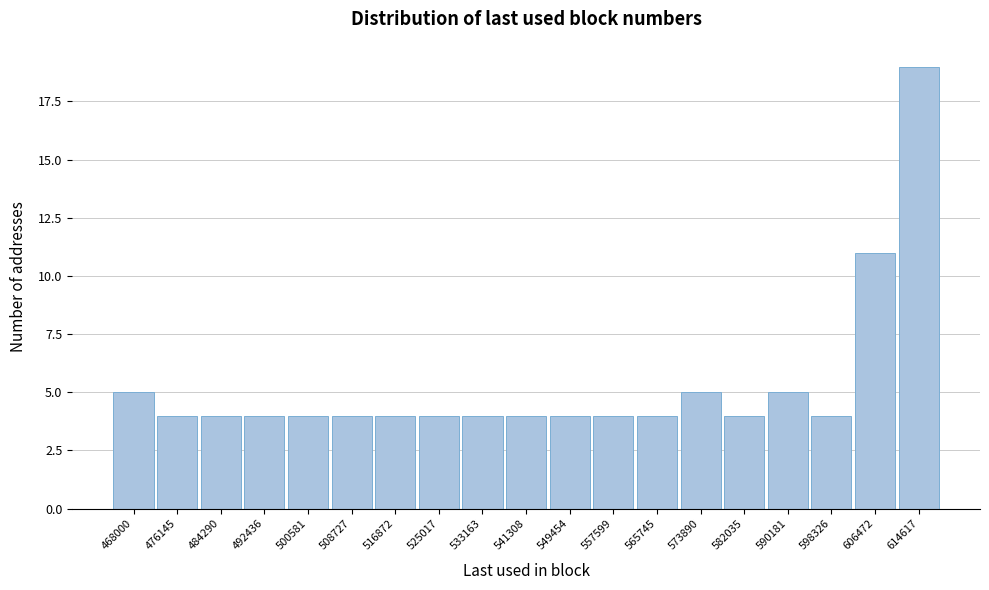

Reading left to right, transcribe all the data shown in this chart.

5	4	4	4	4	4	4	4	4	4	4	4	4	5	4	5	4	11	19